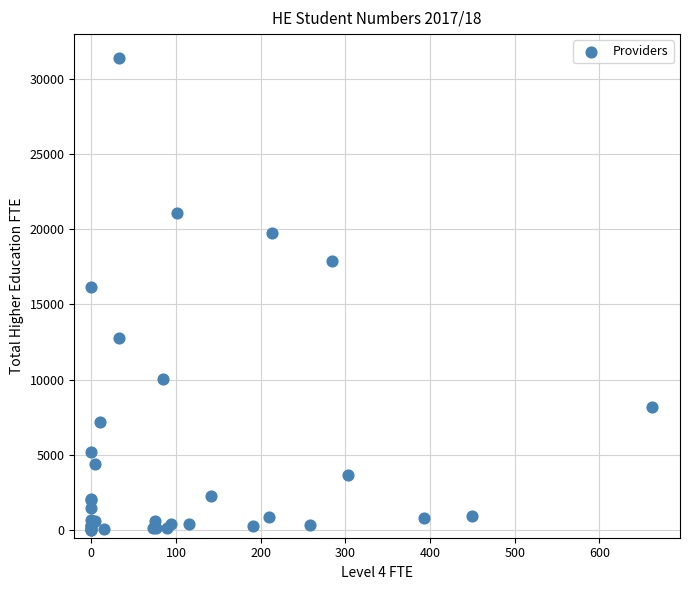

What Y value in the scatter plot is closest to 15700?

16141